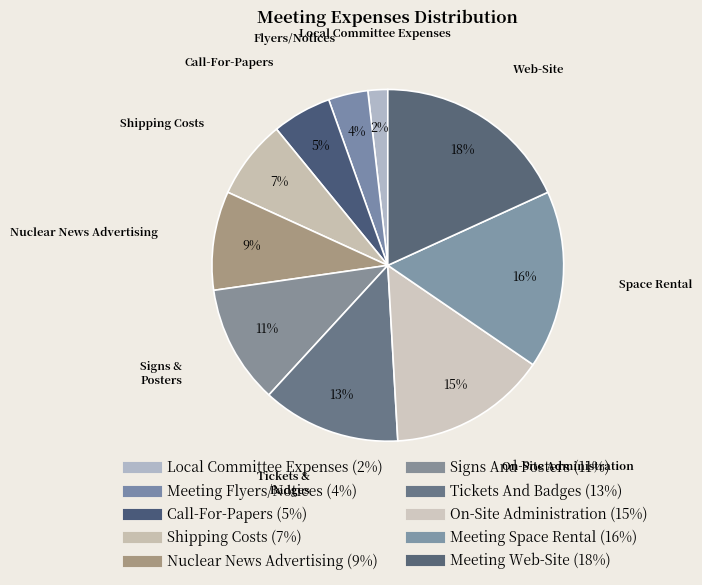

Is there any slice that represents more than half of the pie?

No